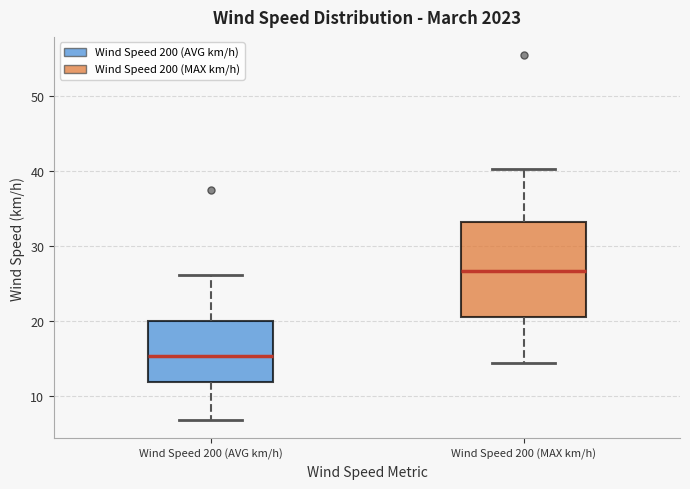

Reading left to right, transcribe this box plot: for each box, give where its median line is, the range the box spans, and where its two whiskers end, as read against the y-axis. The values are not printed on the chart, so give them approximately, as read against the axis.

Wind Speed 200 (AVG km/h): median 15, box 12 to 20, whiskers 7 to 26
Wind Speed 200 (MAX km/h): median 27, box 21 to 33, whiskers 14 to 40